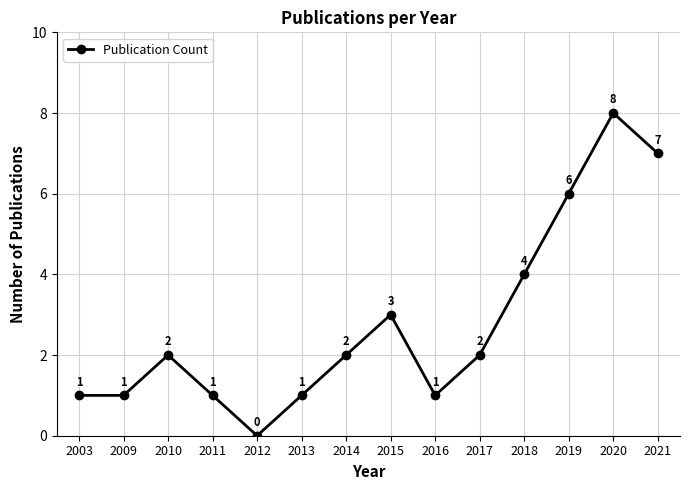

Read the value at 2020.

8